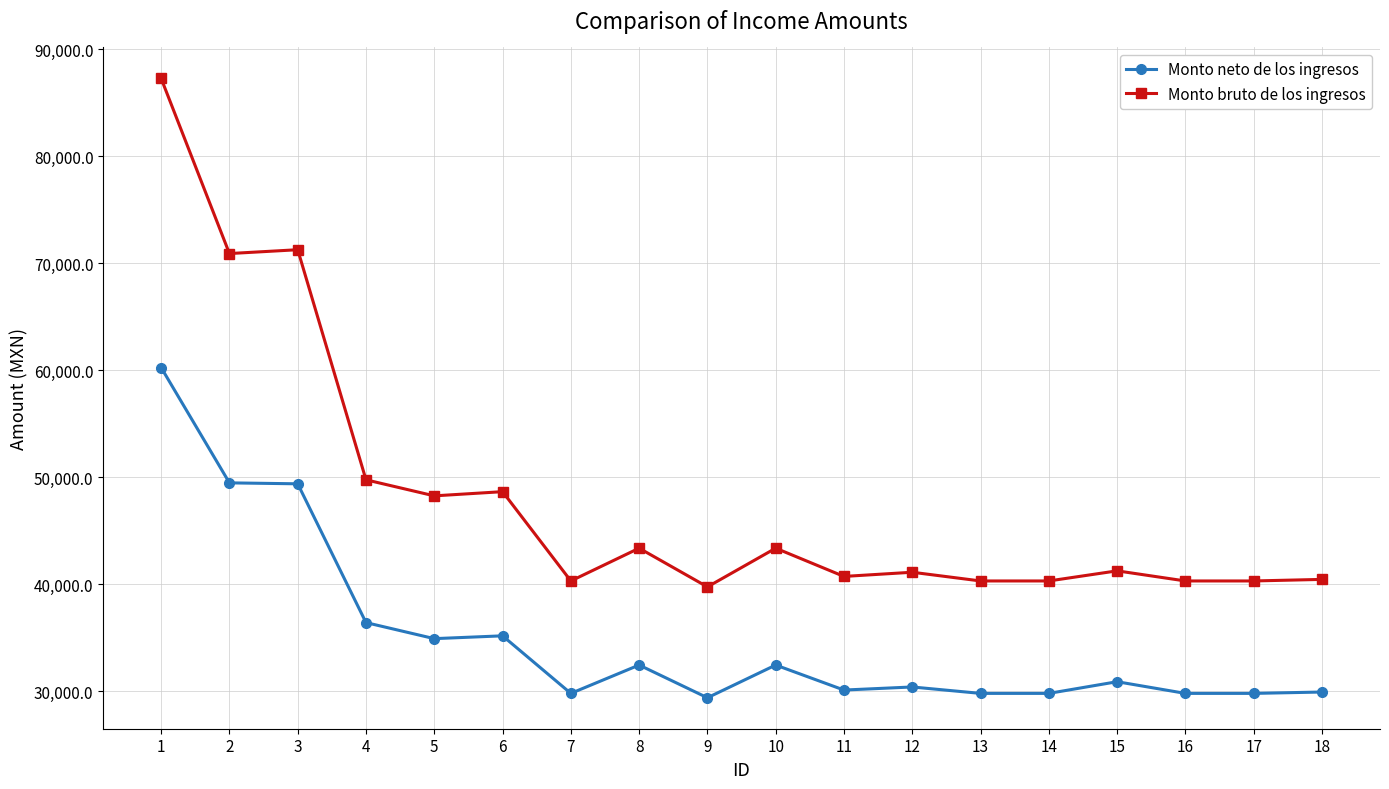

What is the value of the Monto neto de los ingresos point at the 3rd from the left?

49385.9